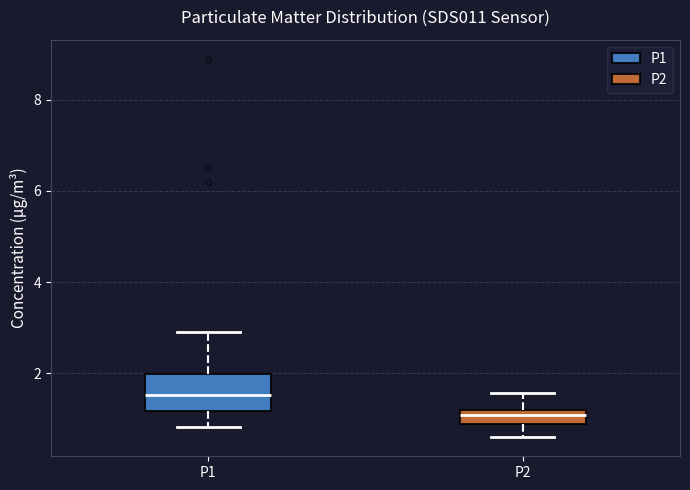

Reading left to right, read every box against the y-axis: the position of its median line, the range the box covers, and the ends of its whiskers. The values are not printed on the chart, so give them approximately, as read against the axis.

P1: median 1.6, box 1.2 to 2.0, whiskers 0.8 to 3.0
P2: median 1.0, box 0.8 to 1.2, whiskers 0.6 to 1.6